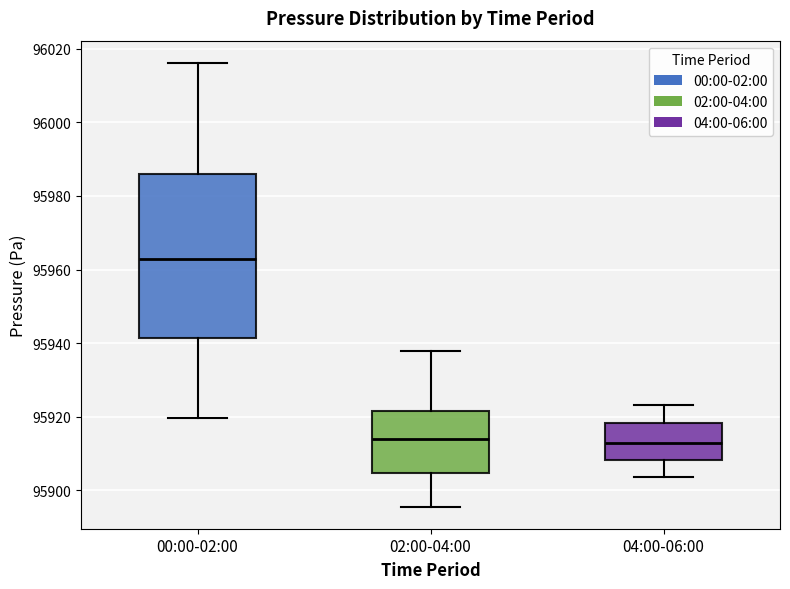

Reading left to right, read every box against the y-axis: the position of its median line, the range the box covers, and the ends of its whiskers. The values are not printed on the chart, so give them approximately, as read against the axis.

00:00-02:00: median 95962, box 95942 to 95986, whiskers 95920 to 96016
02:00-04:00: median 95914, box 95904 to 95922, whiskers 95896 to 95938
04:00-06:00: median 95912, box 95908 to 95918, whiskers 95904 to 95924